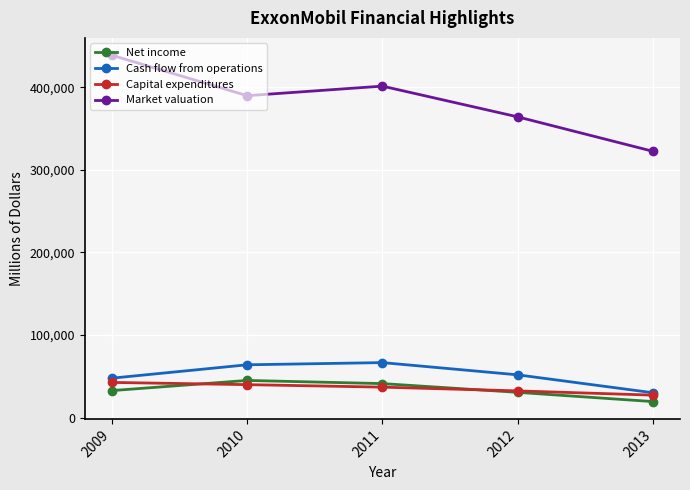

What are all the series names shown in the legend?

Net income, Cash flow from operations, Capital expenditures, Market valuation